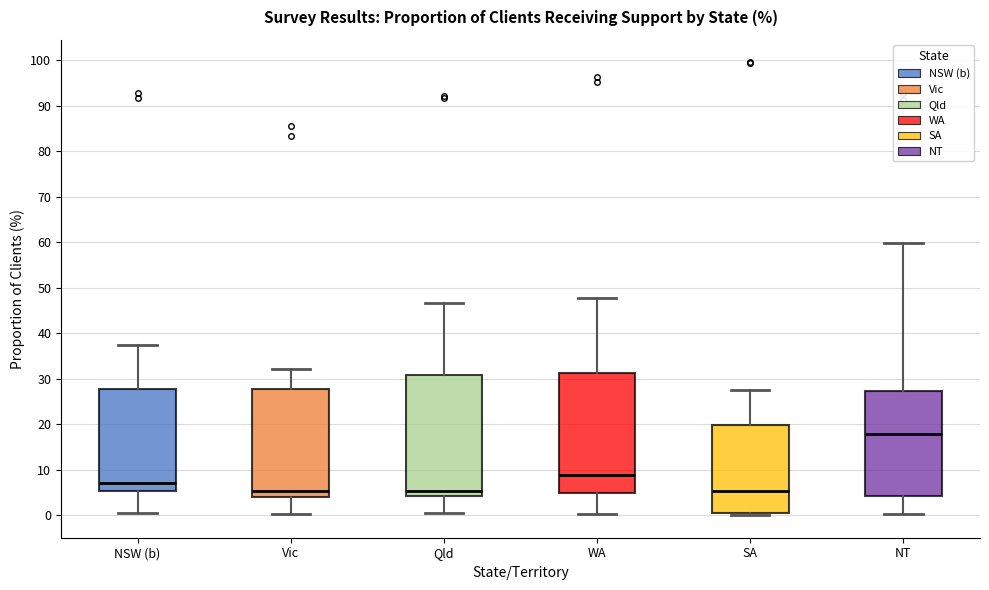

Where does the upper whisker of the box for WA end on the y-axis? The values are not printed on the chart, so give them approximately, as read against the axis.

48